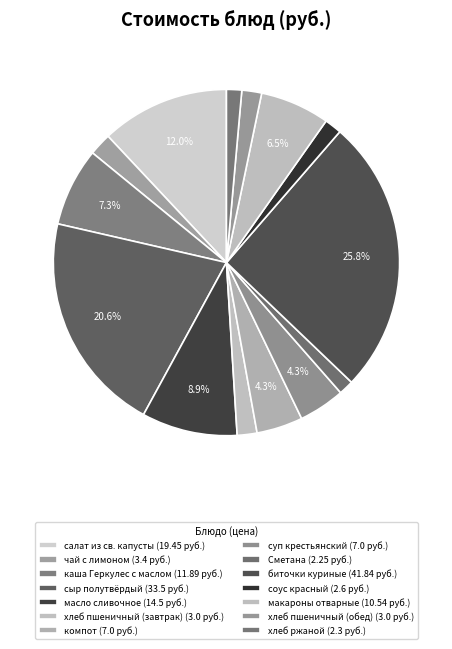

How many segments does this pie chart have?

14